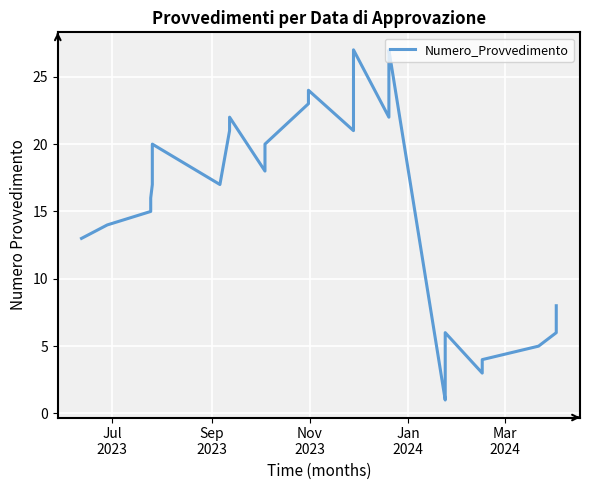

What is the smallest value displayed?

1